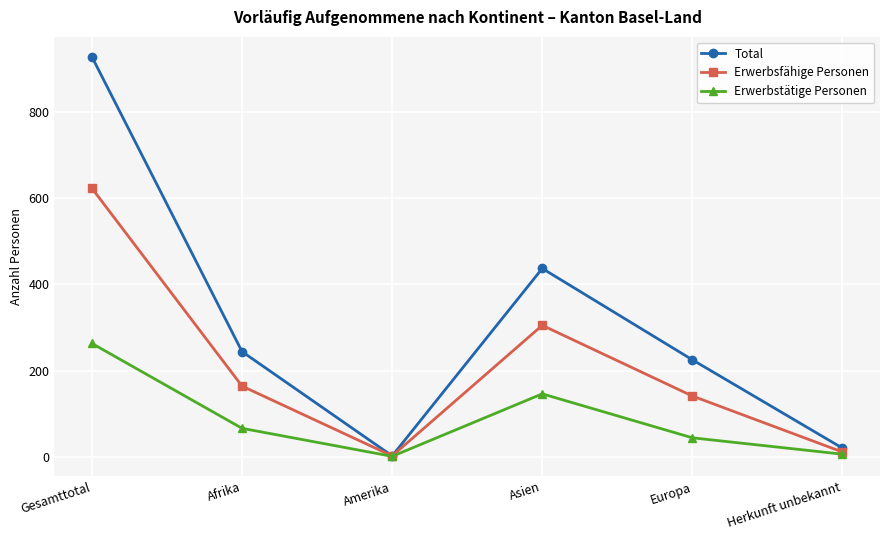

What is the maximum value for Erwerbstätige Personen?

263